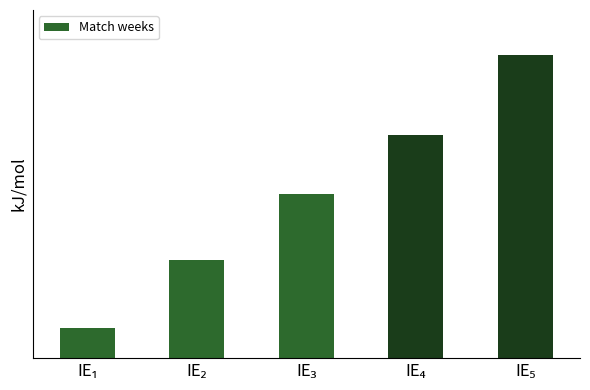

Does the chart contain stacked bars?

No